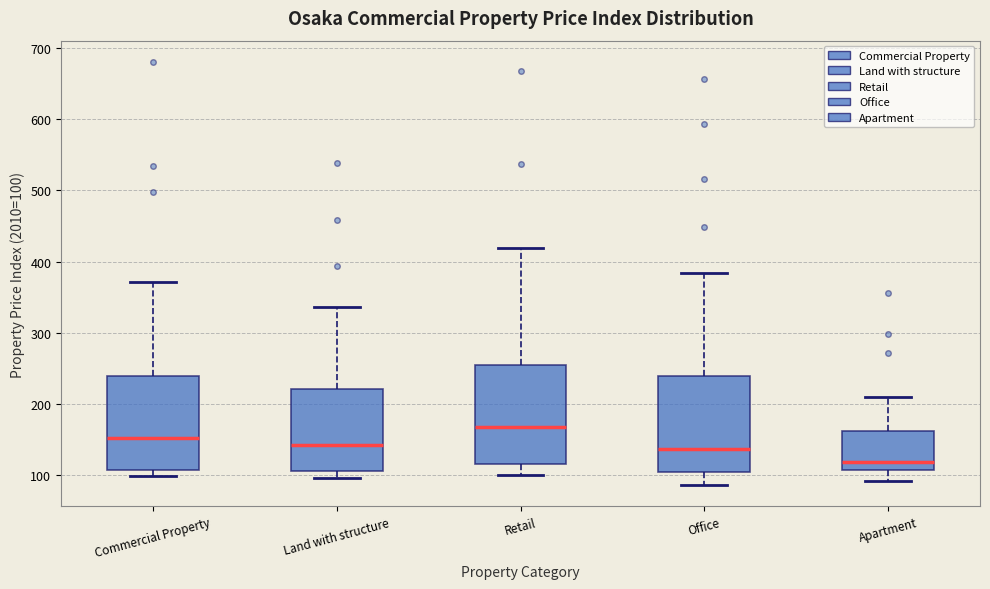

Which box's median line is the highest?

Retail